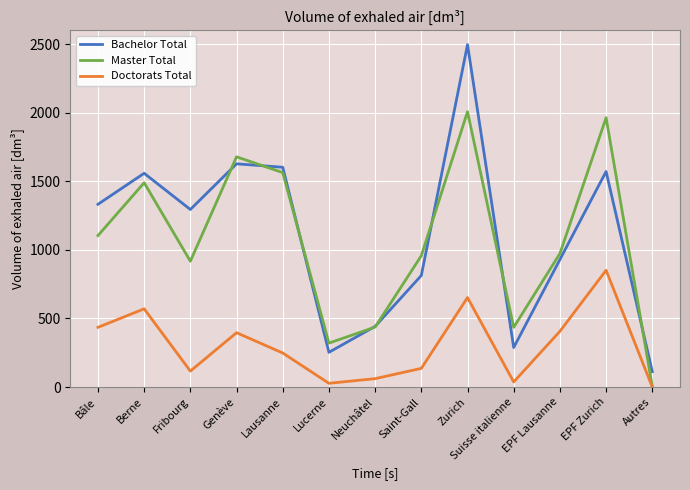

After their last crossing, which series has the higher values: Bachelor Total or Master Total?

Bachelor Total